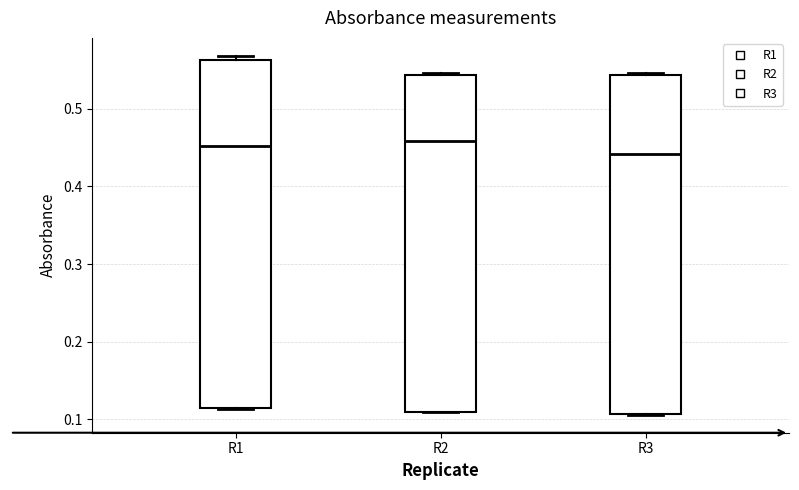

Reading left to right, read every box against the y-axis: the position of its median line, the range the box covers, and the ends of its whiskers. The values are not printed on the chart, so give them approximately, as read against the axis.

R1: median 0.45, box 0.12 to 0.56, whiskers 0.11 to 0.57
R2: median 0.46, box 0.11 to 0.54, whiskers 0.11 to 0.55
R3: median 0.44, box 0.11 to 0.54, whiskers 0.11 to 0.55